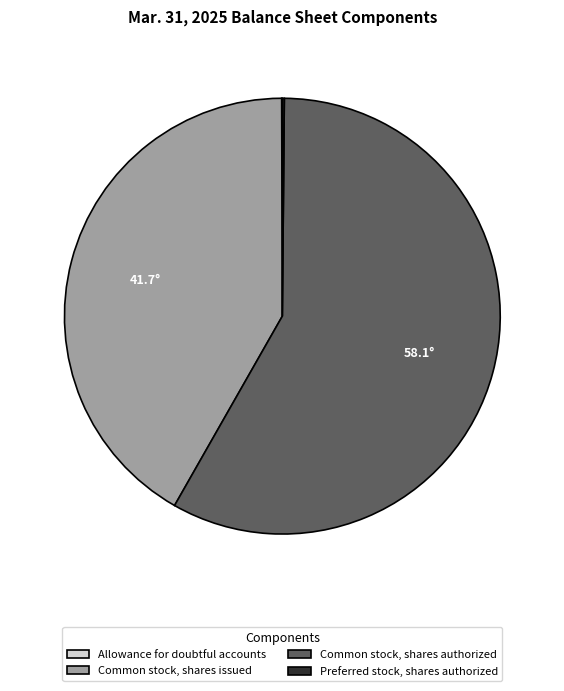

True or false: Common stock, shares issued accounts for 36% of the total.

False